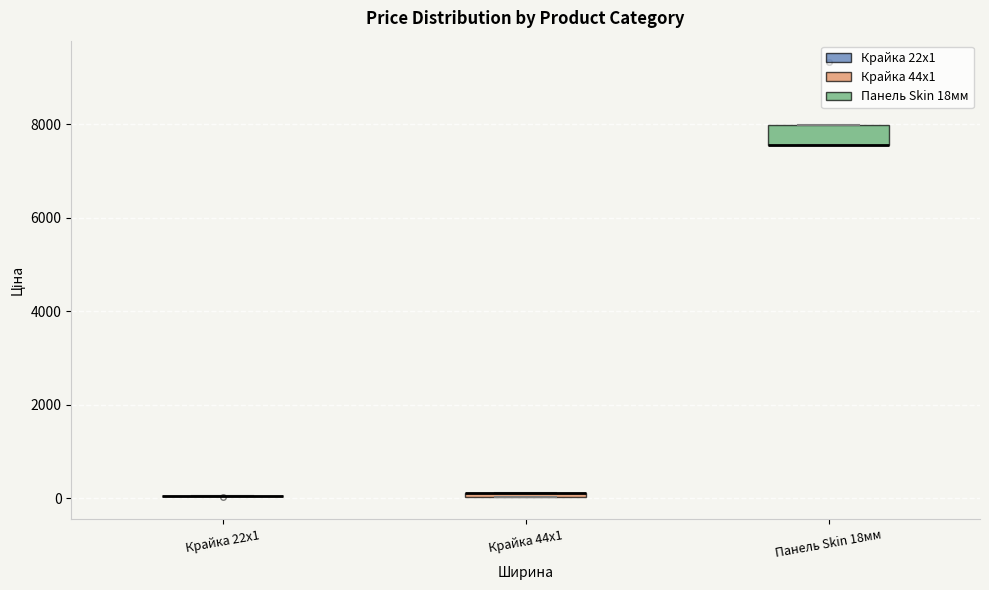

Where is the upper edge of the box for Панель Skin 18мм on the y-axis? The values are not printed on the chart, so give them approximately, as read against the axis.

8000